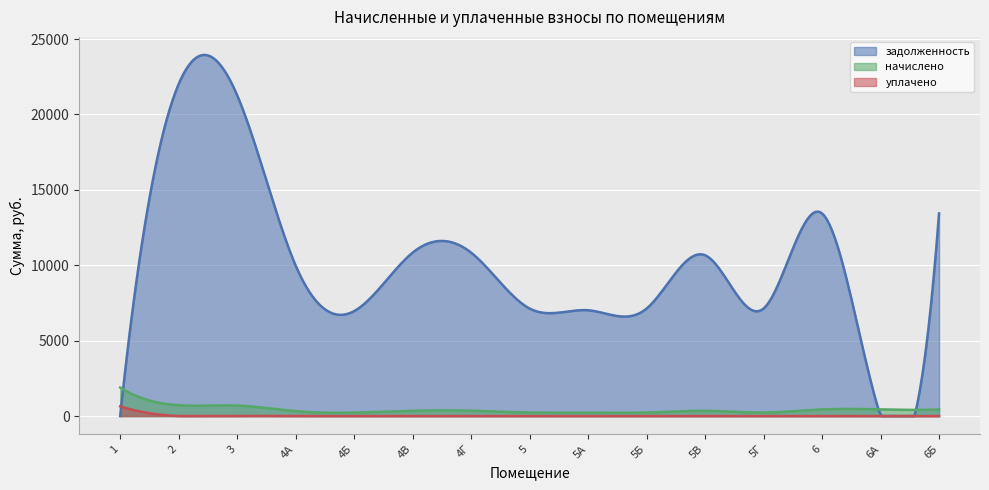

What is the label of the 12th point from the left?

5Г